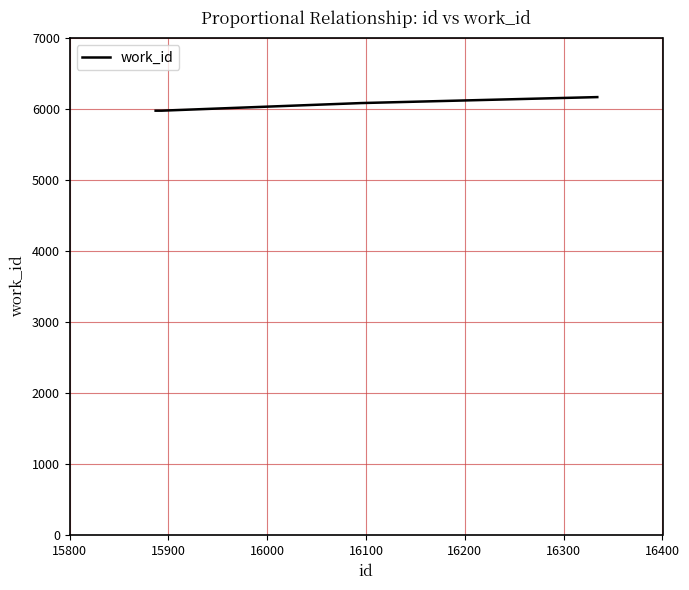

What is the average value?

6026